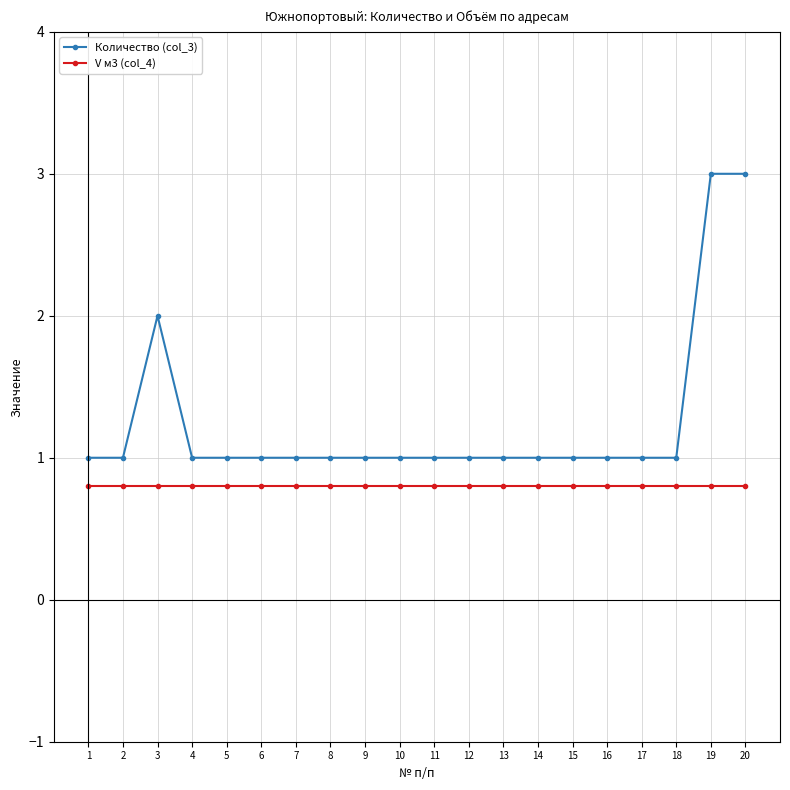

What is the maximum value for Количество (col_3)?

3.0